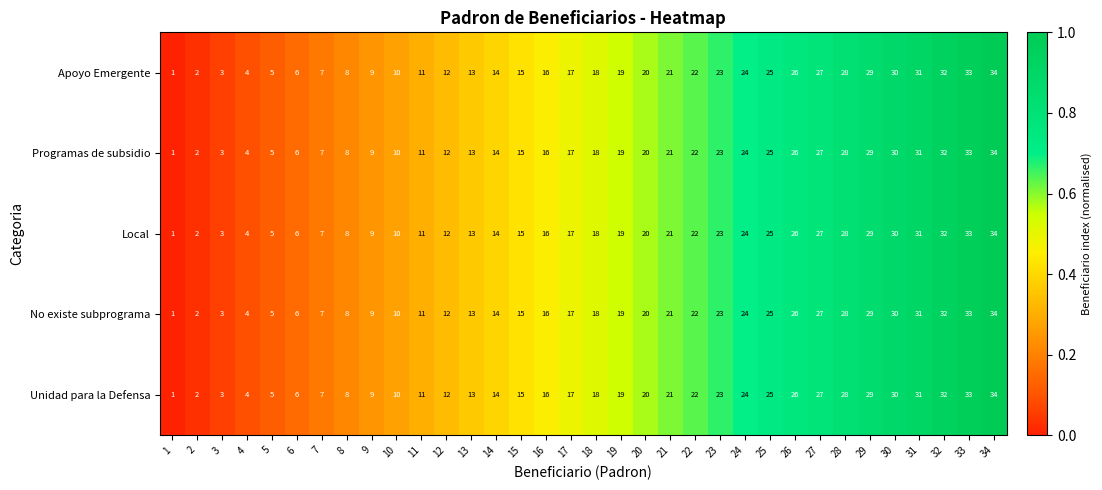

At which category is the sum across all series the highest?

34